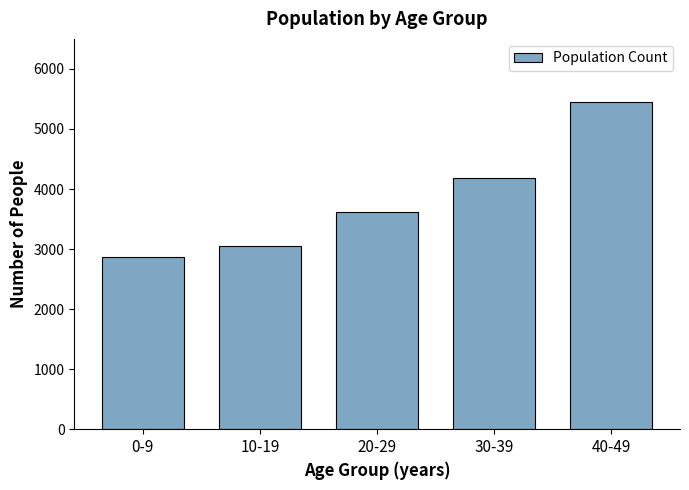

Reading left to right, what are all the values shown in this chart?

0-9=2865	10-19=3059	20-29=3612	30-39=4178	40-49=5457